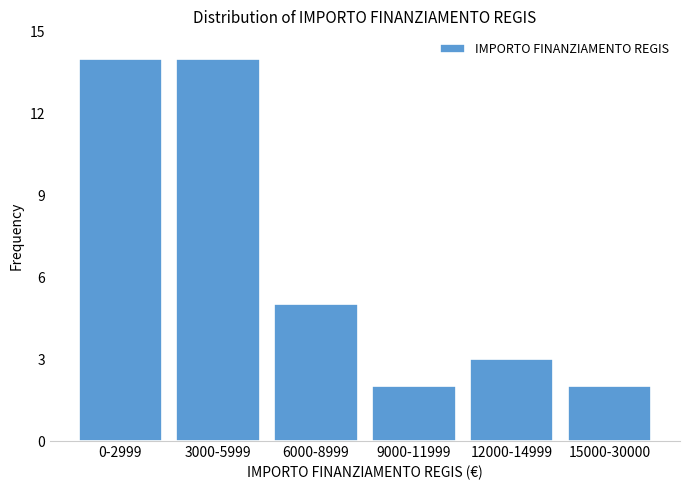

Reading right to left, extract all data points from this chart.

15000-30000=2	12000-14999=3	9000-11999=2	6000-8999=5	3000-5999=14	0-2999=14